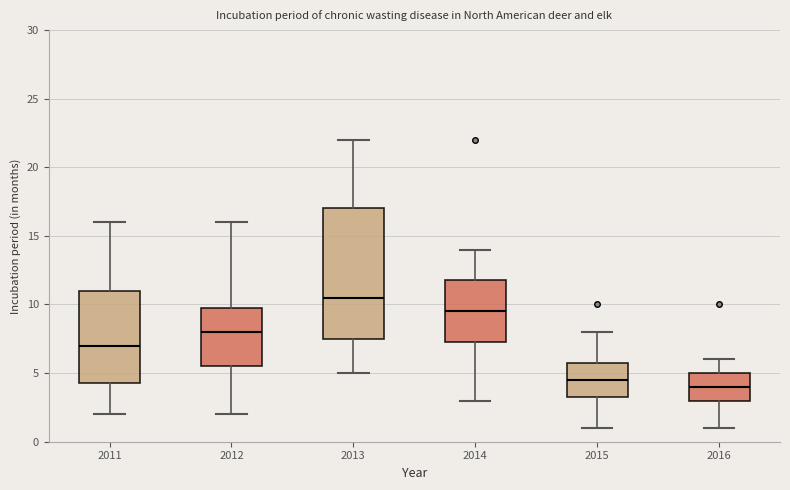

Where does the median line of the box at x = 2014 sit on the y-axis? The values are not printed on the chart, so give them approximately, as read against the axis.

9.5